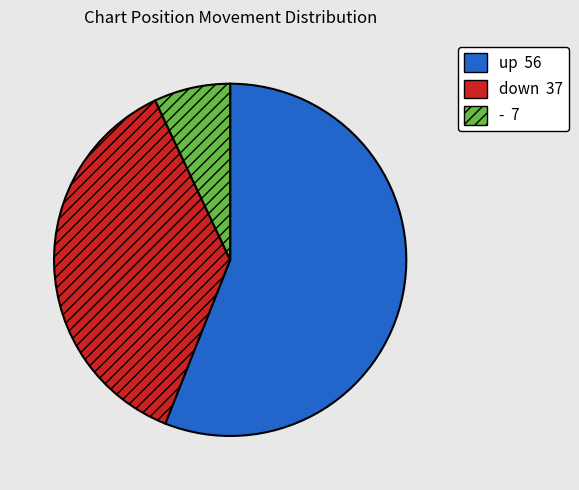

Rank the categories by value from highest to lowest.

up, down, -